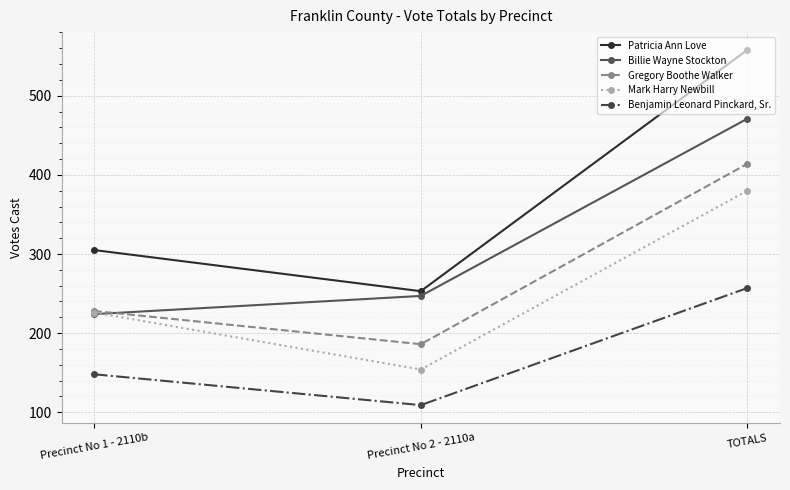

How many Mark Harry Newbill values are between 154 and 380?

3